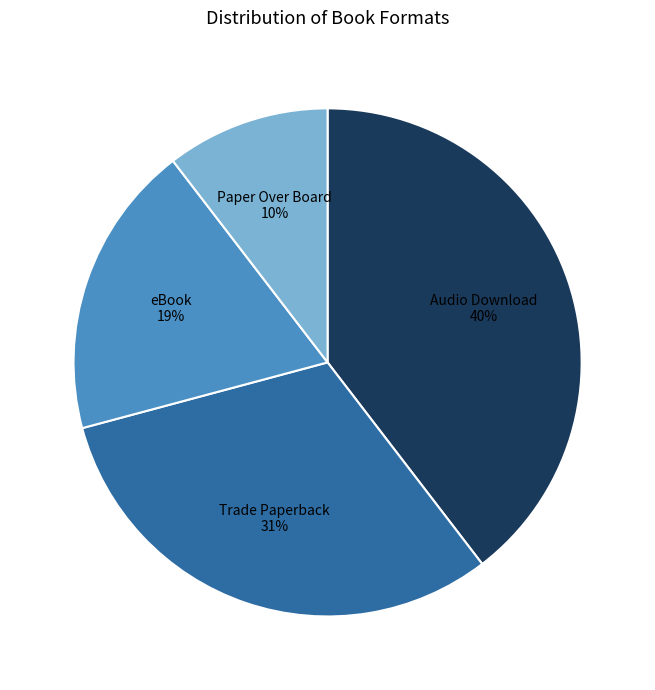

Between Trade Paperback and Audio Download, which is larger?

Audio Download